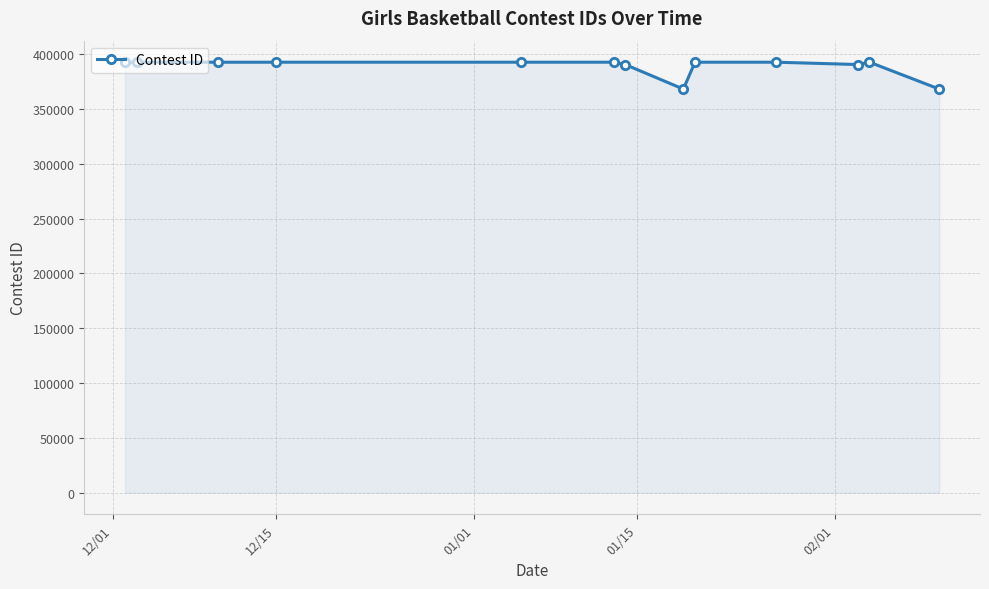

True or false: there are more than 0 points higher than both neighbors.

True